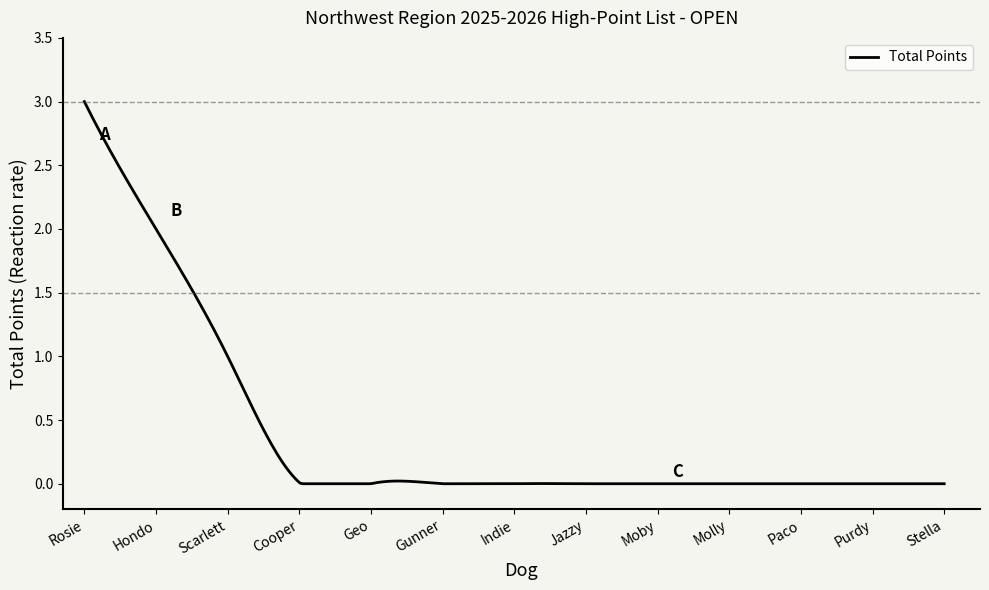

Which category has the highest value across all series?

Rosie